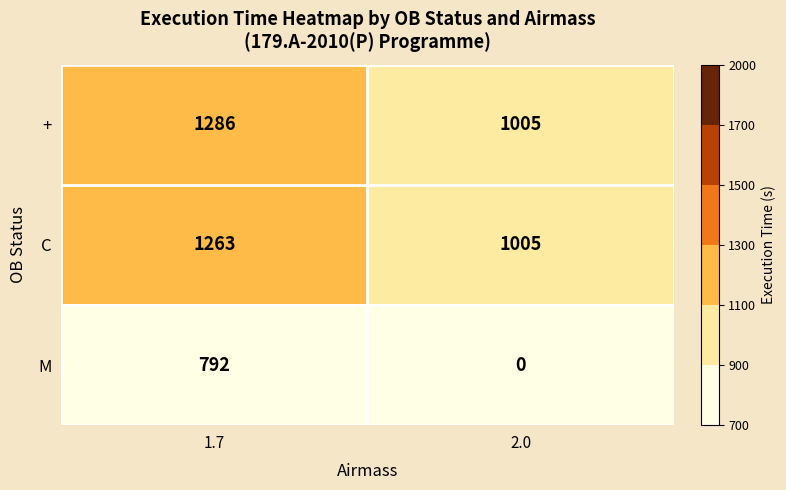

What is the difference between the highest and lowest values at 2.0?

1005